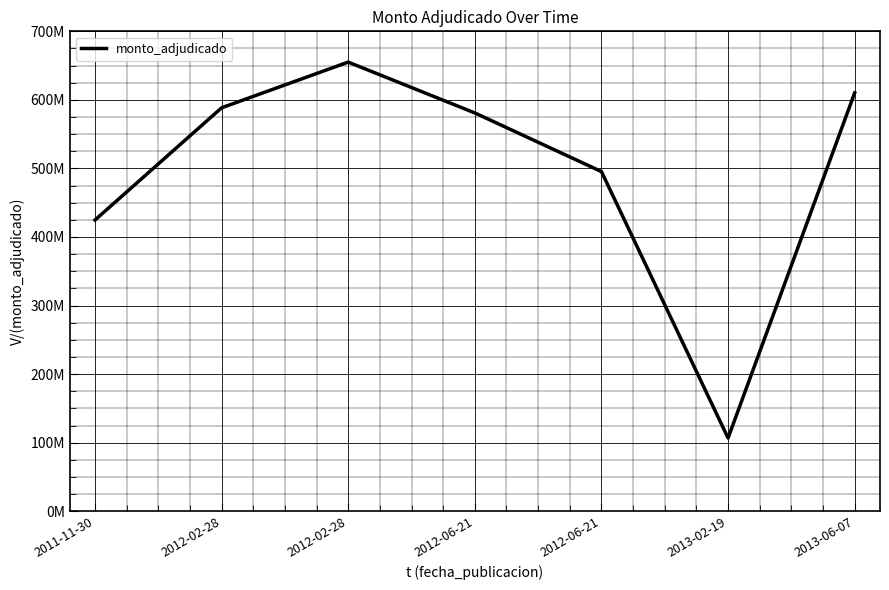

Is it true that the value at 2012-02-28 is 212812924?

False